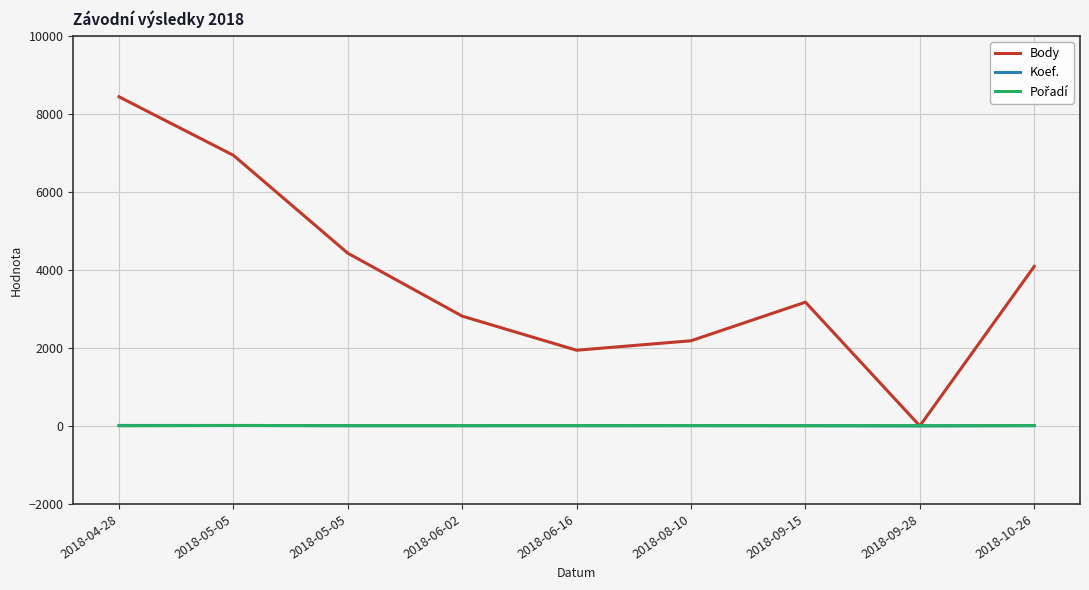

How many categories are shown in the chart?

9